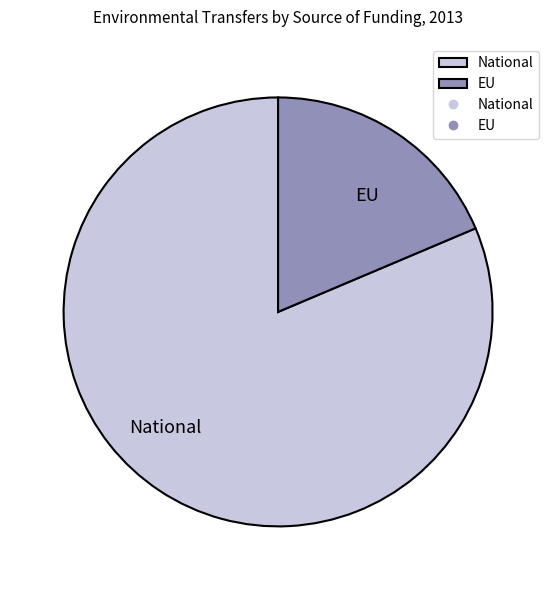

Does any single category account for the majority?

Yes